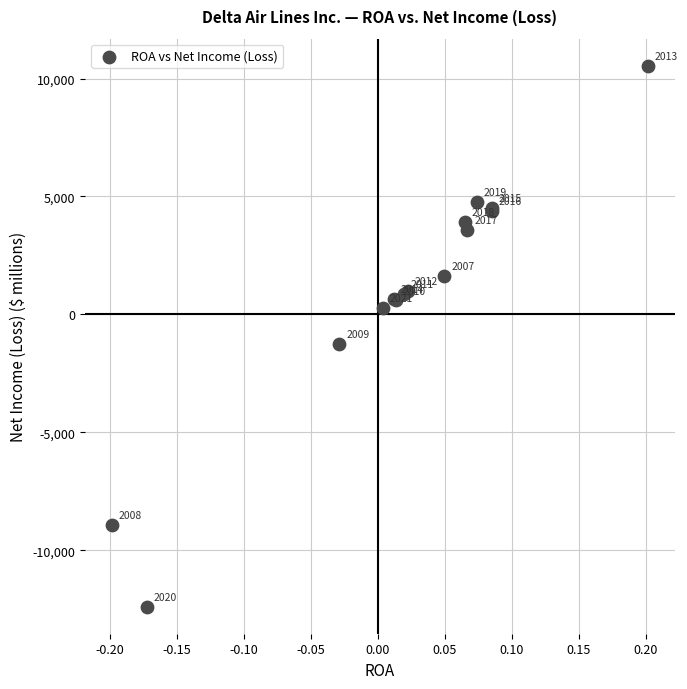

What Y value in the scatter plot is closest to -922?

-1237